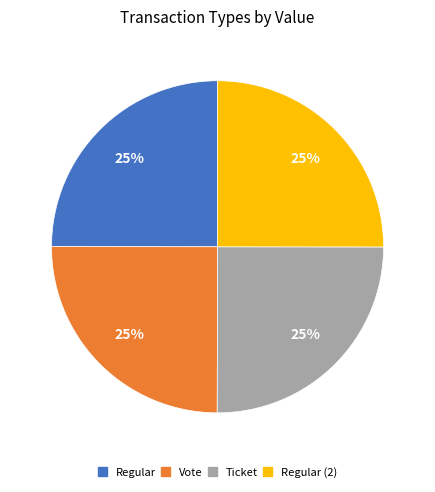

To the nearest percent, what is the combined percentage of Vote and Regular (2)?

50%